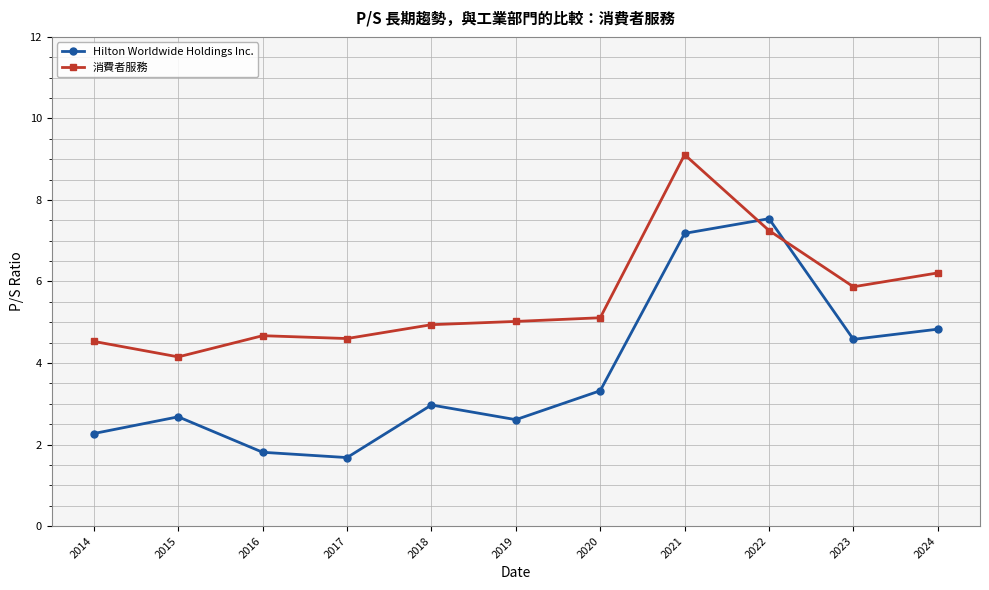

What is the sum of the Hilton Worldwide Holdings Inc. values at 2024 and 2019?

7.4